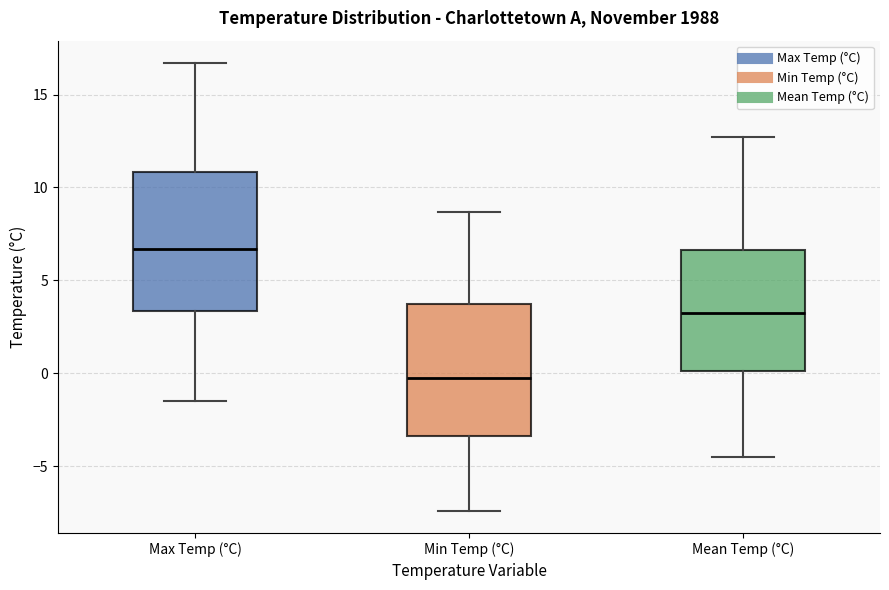

Reading left to right, transcribe this box plot: for each box, give where its median line is, the range the box spans, and where its two whiskers end, as read against the y-axis. The values are not printed on the chart, so give them approximately, as read against the axis.

Max Temp (°C): median 6.5, box 3.5 to 11.0, whiskers -1.5 to 16.5
Min Temp (°C): median 0.0, box -3.5 to 3.5, whiskers -7.5 to 8.5
Mean Temp (°C): median 3.5, box 0.0 to 6.5, whiskers -4.5 to 12.5